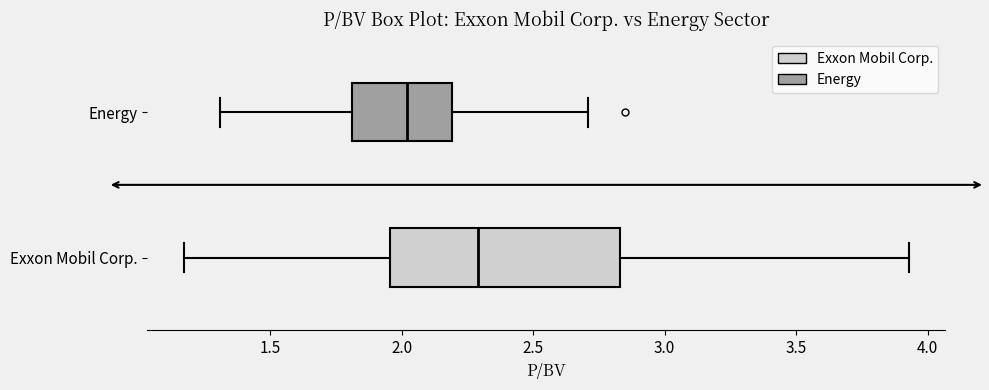

Reading bottom to top, read every box against the x-axis: the position of its median line, the range the box covers, and the ends of its whiskers. The values are not printed on the chart, so give them approximately, as read against the axis.

Exxon Mobil Corp.: median 2.30, box 1.95 to 2.85, whiskers 1.15 to 3.95
Energy: median 2.00, box 1.80 to 2.20, whiskers 1.30 to 2.70